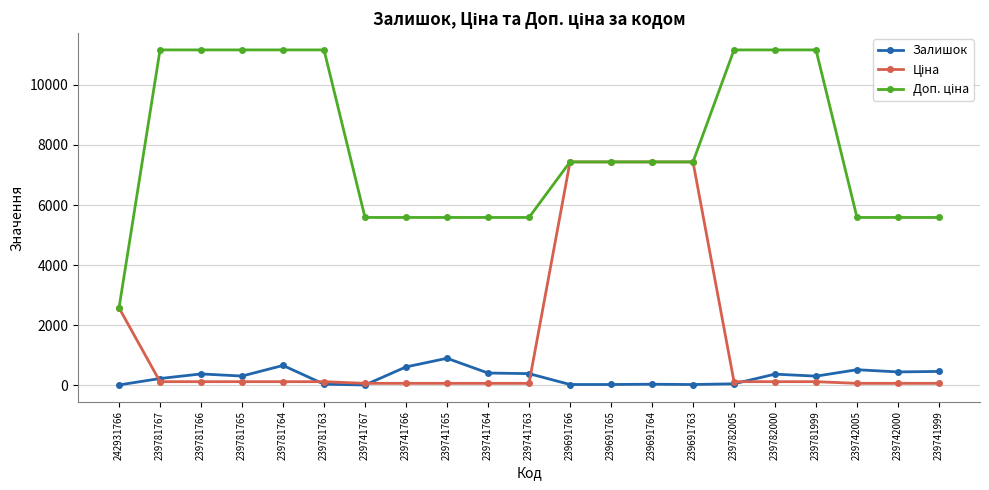

What position from the right is 239782005?

6